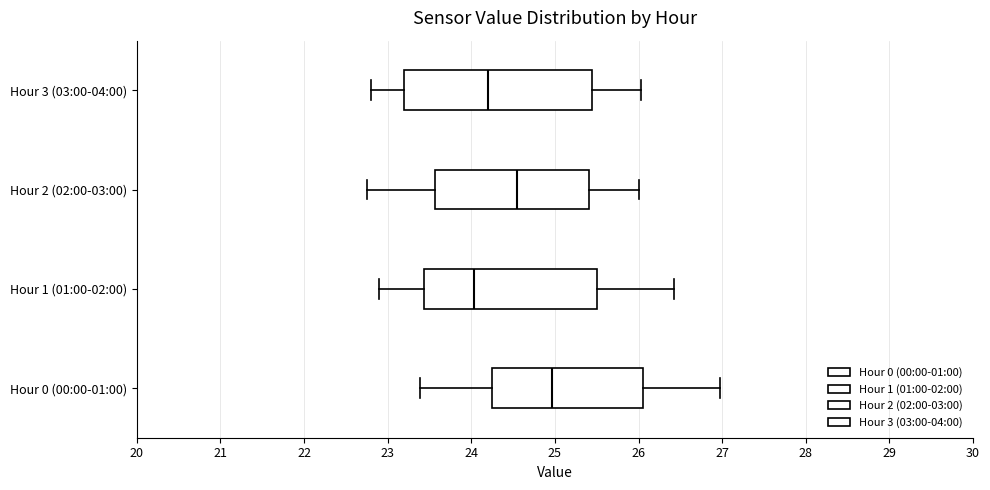

Reading bottom to top, transcribe this box plot: for each box, give where its median line is, the range the box spans, and where its two whiskers end, as read against the x-axis. The values are not printed on the chart, so give them approximately, as read against the axis.

Hour 0 (00:00-01:00): median 25.0, box 24.2 to 26.1, whiskers 23.4 to 27.0
Hour 1 (01:00-02:00): median 24.0, box 23.4 to 25.5, whiskers 22.9 to 26.4
Hour 2 (02:00-03:00): median 24.6, box 23.6 to 25.4, whiskers 22.8 to 26.0
Hour 3 (03:00-04:00): median 24.2, box 23.2 to 25.4, whiskers 22.8 to 26.0